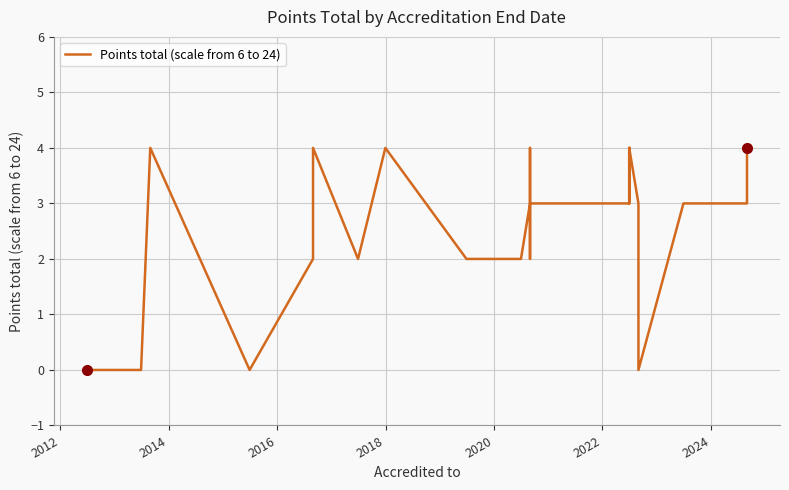

How many lines are shown in the chart?

1